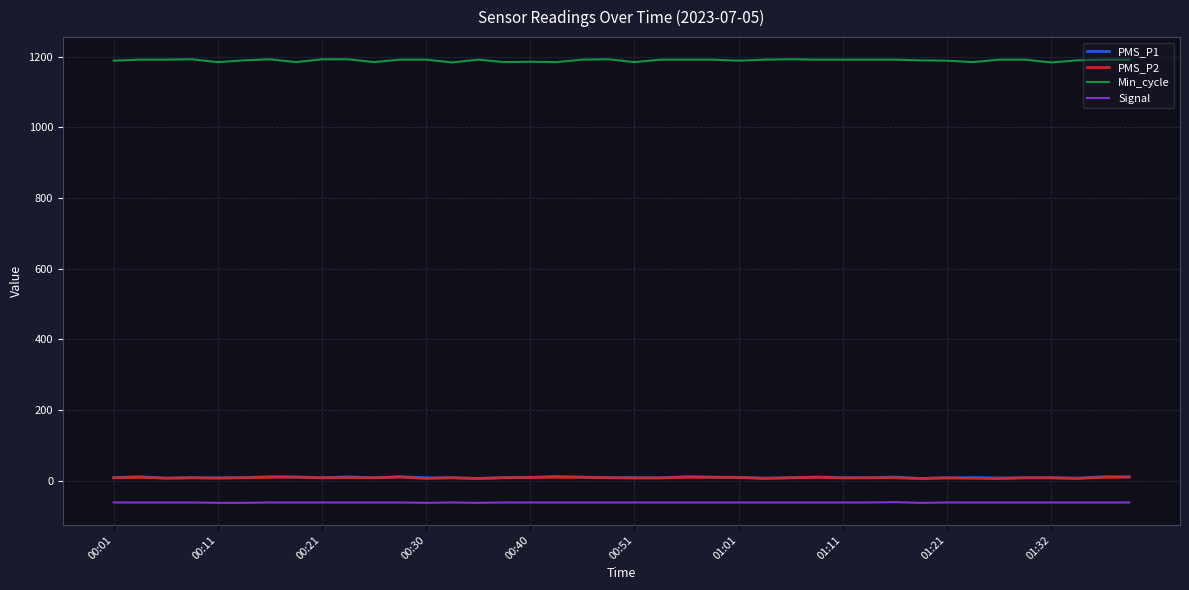

True or false: PMS_P2 and Signal intersect in this chart.

False